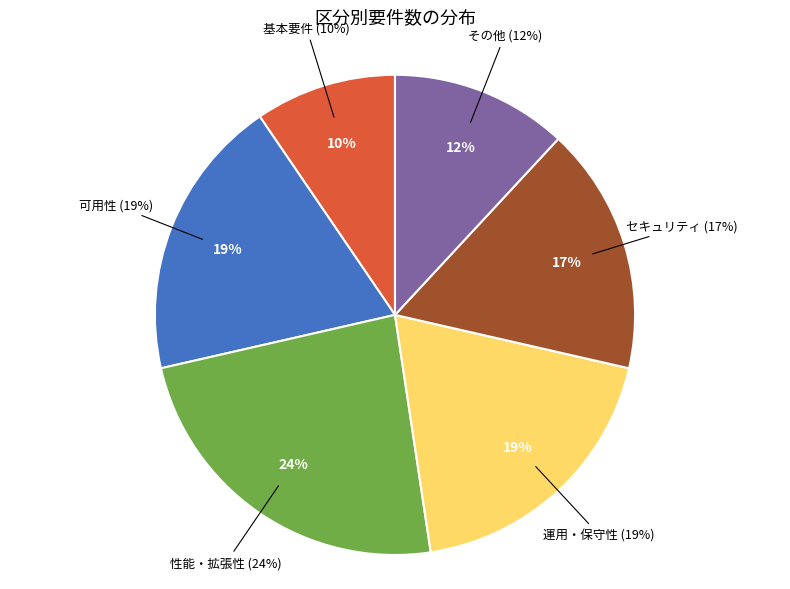

What percentage is the 可用性 slice, to the nearest percent?

19%